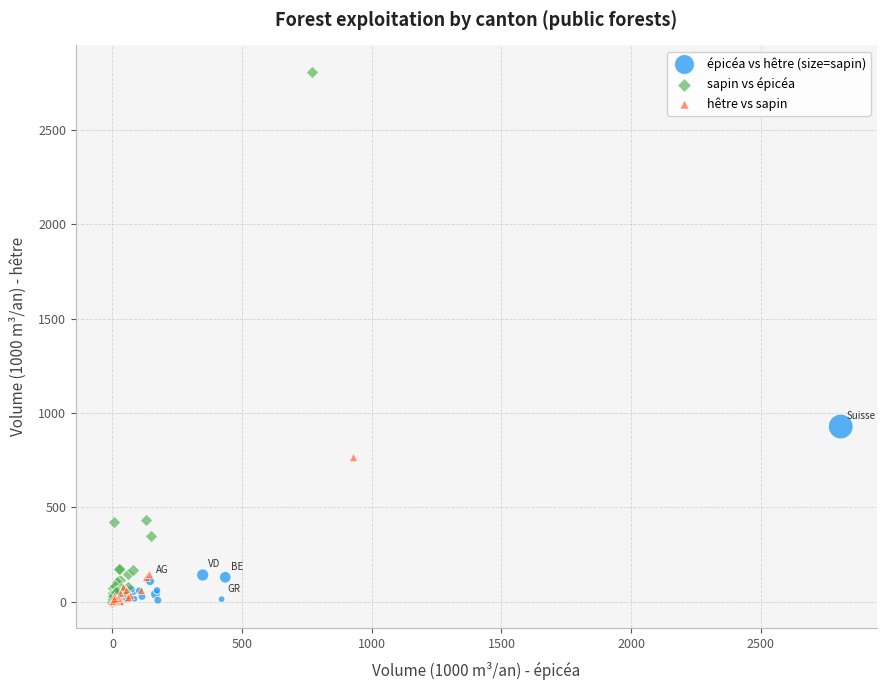

Which series reaches the maximum Y coordinate?

sapin vs épicéa